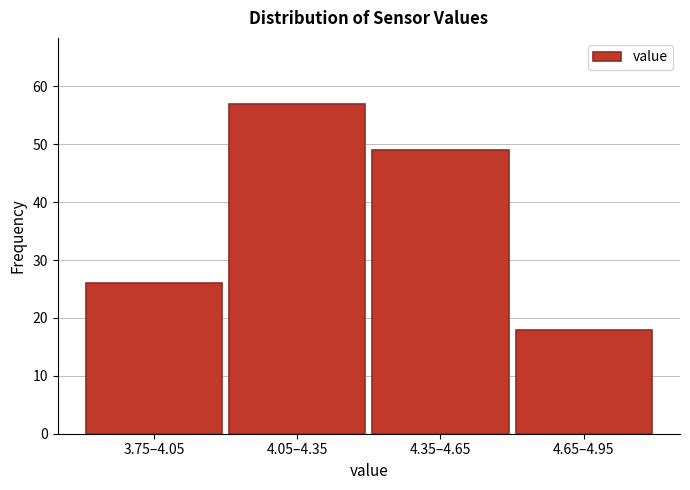

Reading right to left, list all the values displayed in this chart.

18	49	57	26